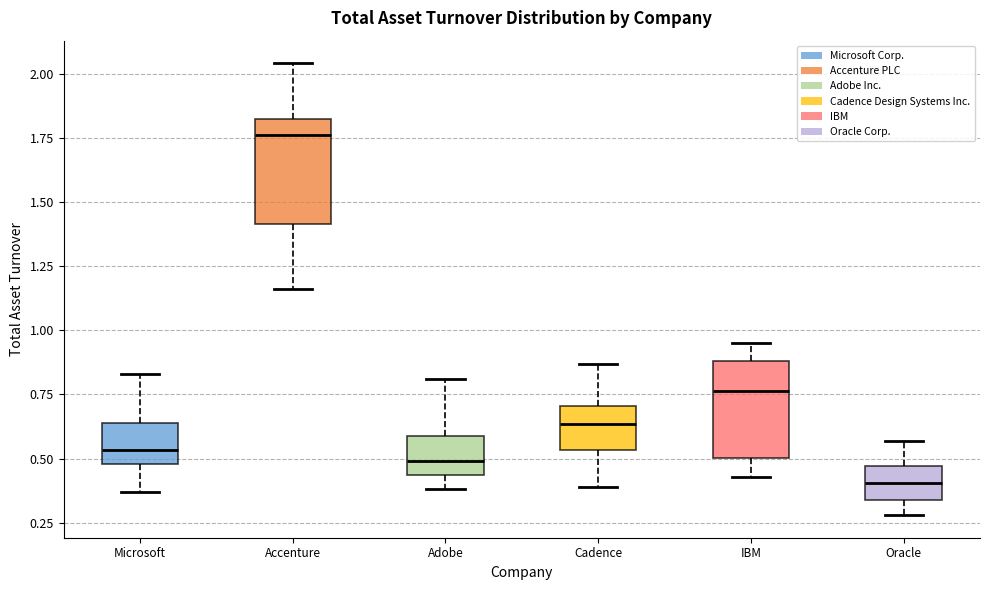

Where does the median line of the box for Accenture sit on the y-axis? The values are not printed on the chart, so give them approximately, as read against the axis.

1.75